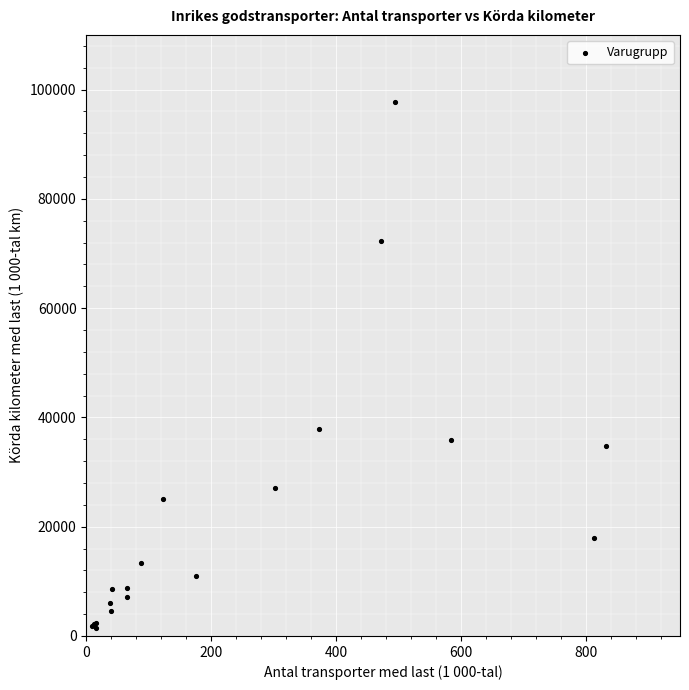

What Y value in the scatter plot is closest to 49599?

37931.1